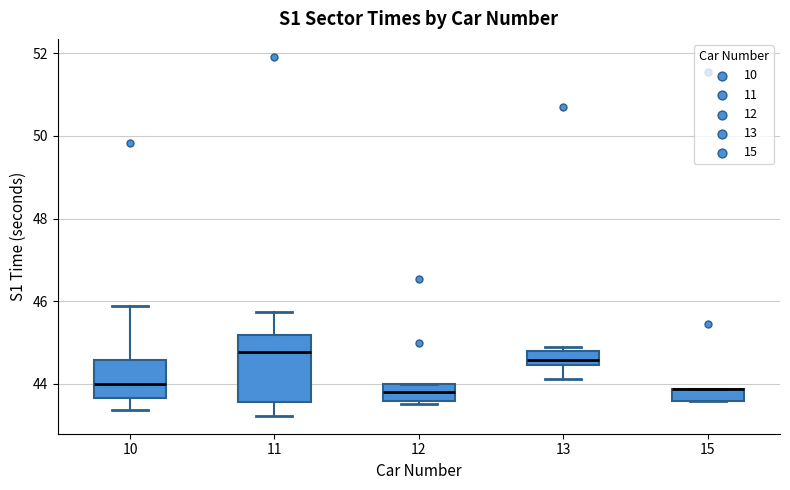

Comparing the boxes themselves (not the whiskers), which one is the tallest?

11